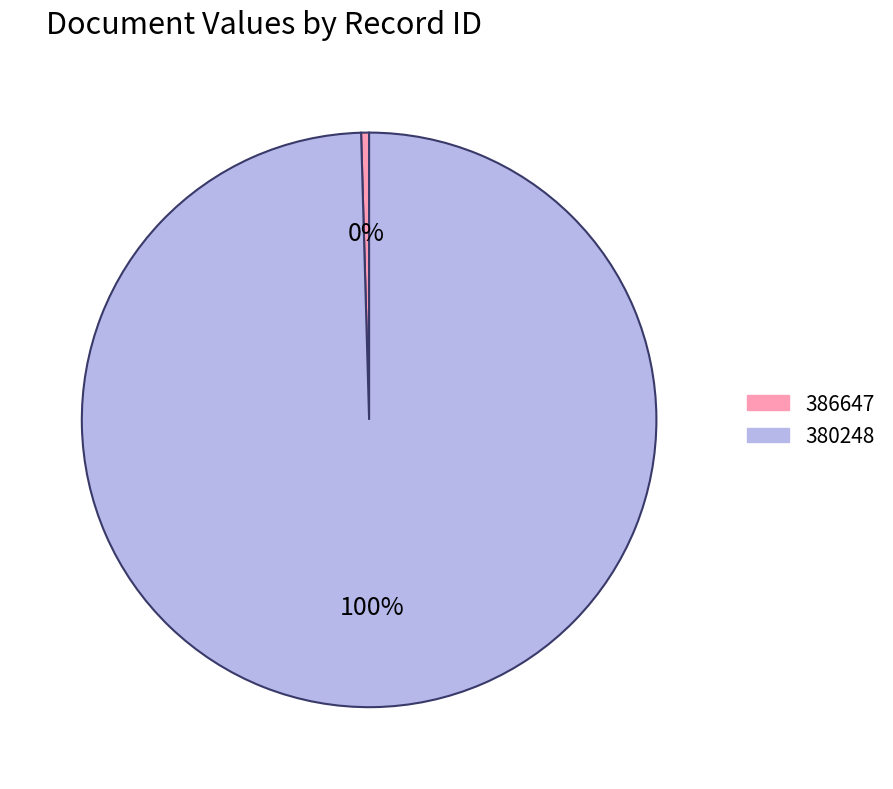

To the nearest percent, what percentage of the pie is 380248?

100%